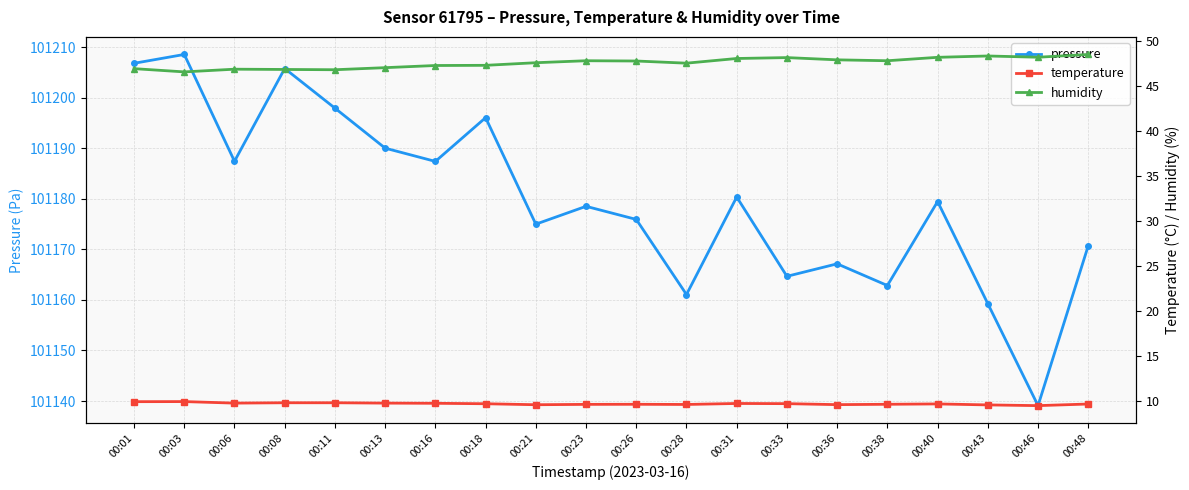

List the labels in order of temperature value, smallest first.

00:46, 00:43, 00:21, 00:36, 00:28, 00:23, 00:26, 00:38, 00:48, 00:40, 00:18, 00:33, 00:31, 00:16, 00:06, 00:13, 00:08, 00:11, 00:01, 00:03